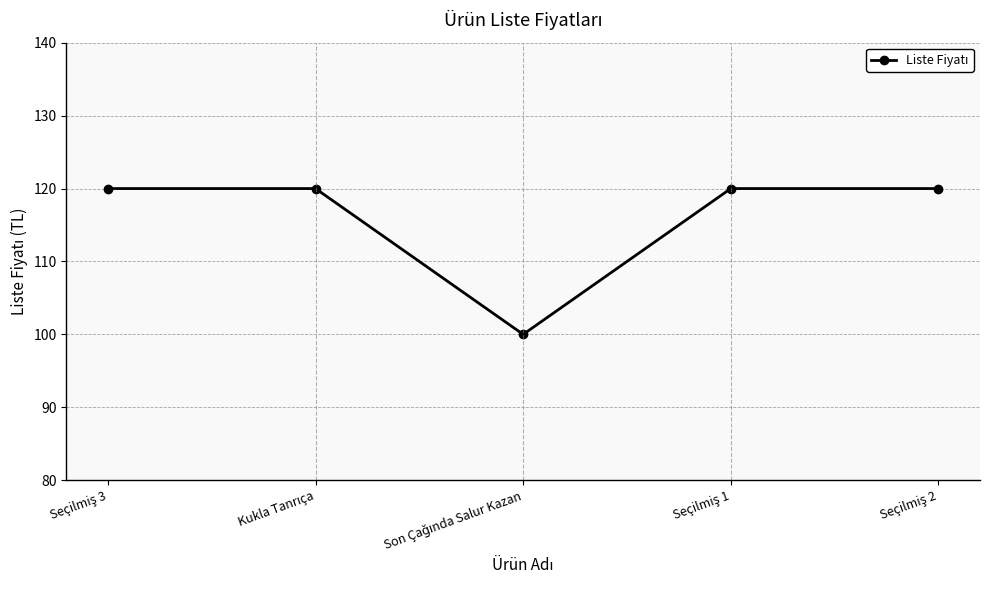

Reading left to right, what are all the values shown in this chart?

120	120	100	120	120